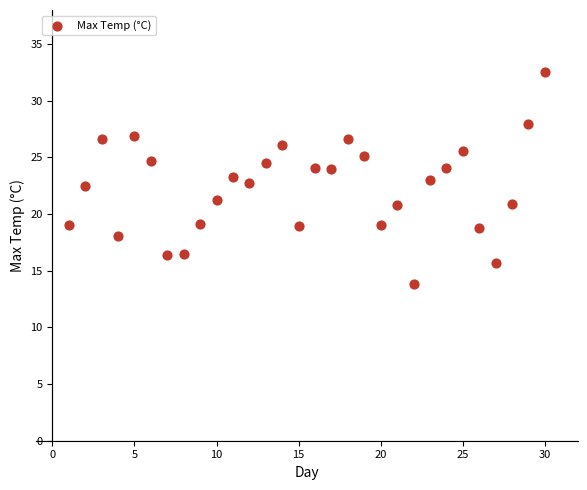

What is the range of Y values (max minus min)?

18.7